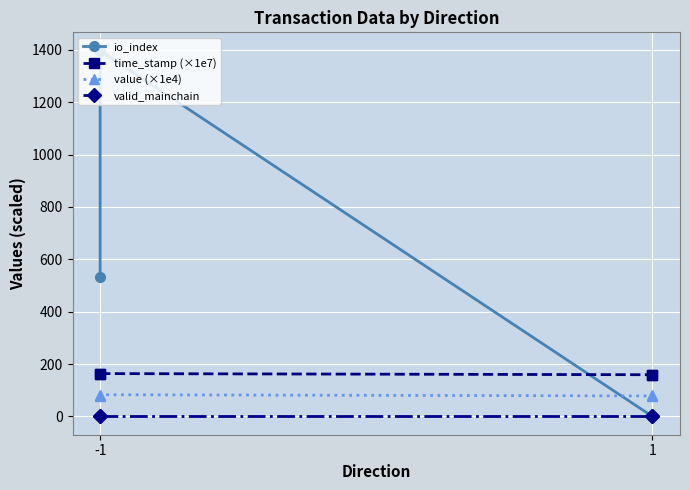

How many io_index values are between 0 and 1397?

4